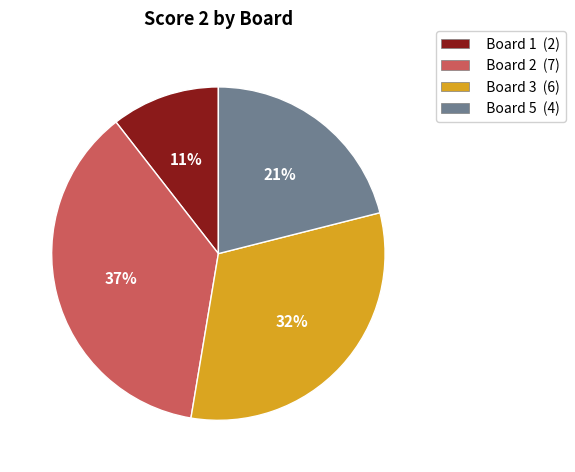

To the nearest percent, what is the difference between the largest and smallest slice percentages?

26%